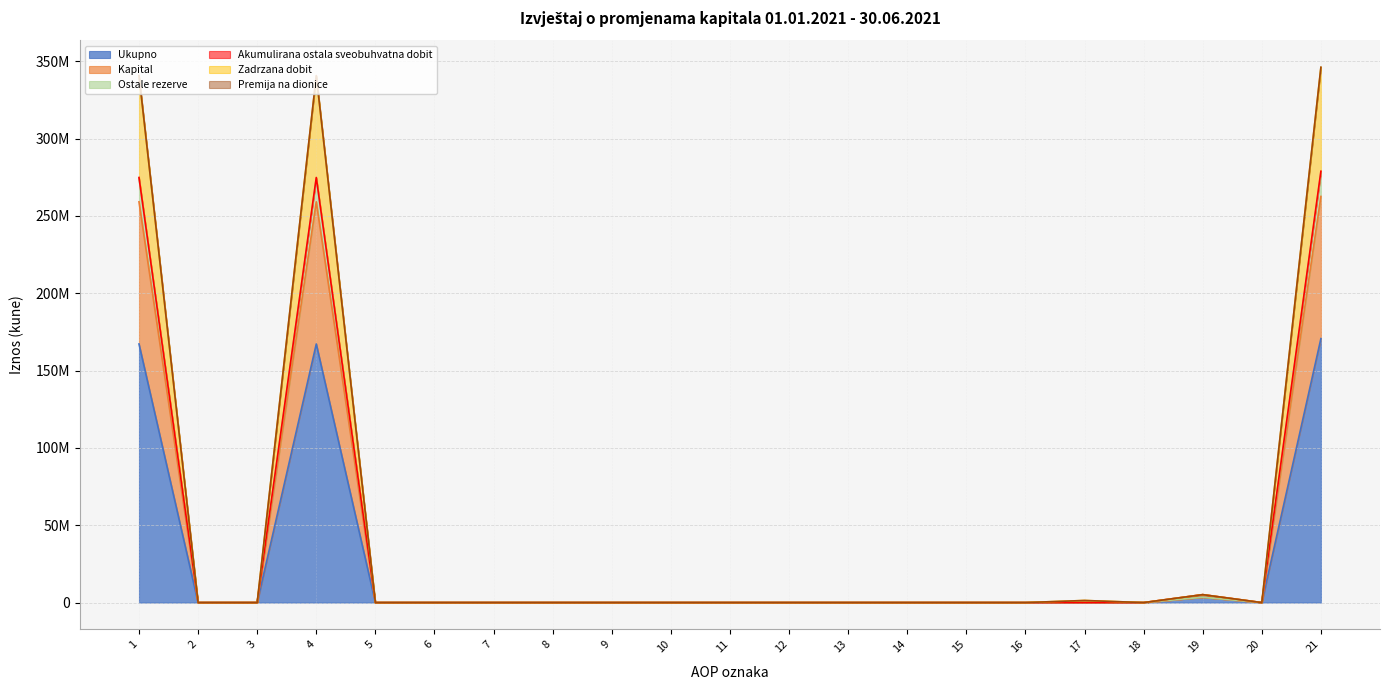

Between 15 and 17, which series saw the biggest shift?

Zadrzana dobit